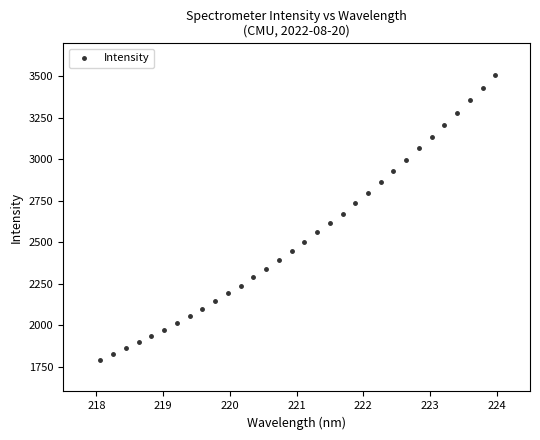

What is the range of X values (max minus min)?

5.9